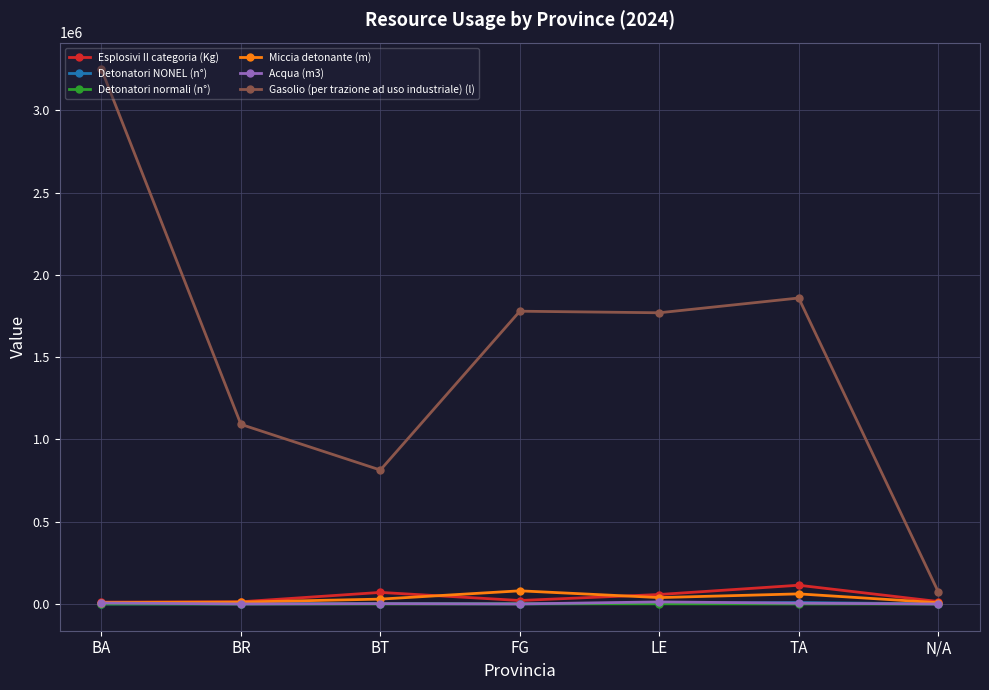

Is it true that Detonatori normali (n°) equals 227.0 at TA?

True